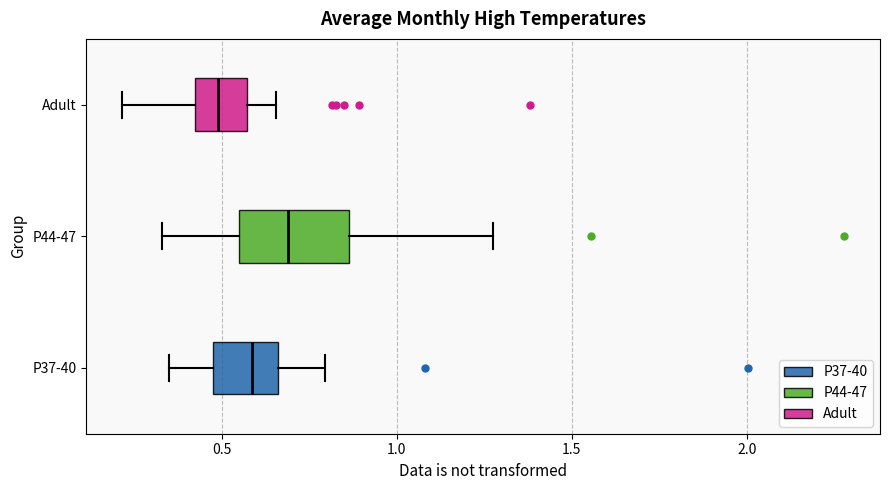

Comparing the boxes themselves (not the whiskers), which one is the widest?

P44-47